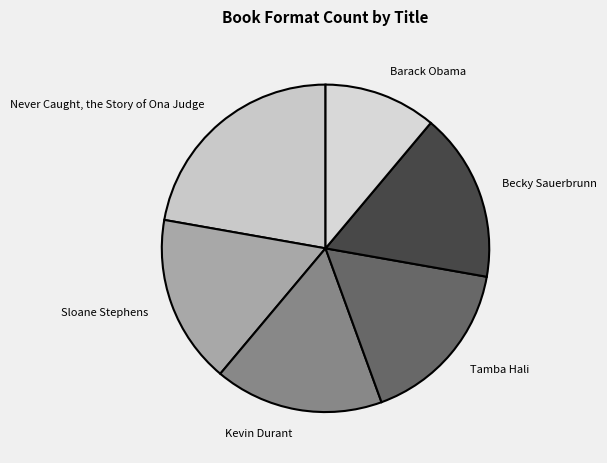

Which category has the biggest portion of the pie?

Never Caught, the Story of Ona Judge